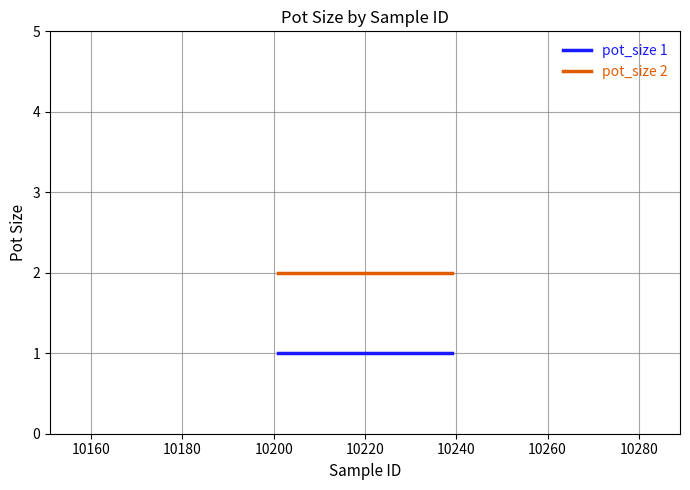

What is the sum of all pot_size 1 values?

20